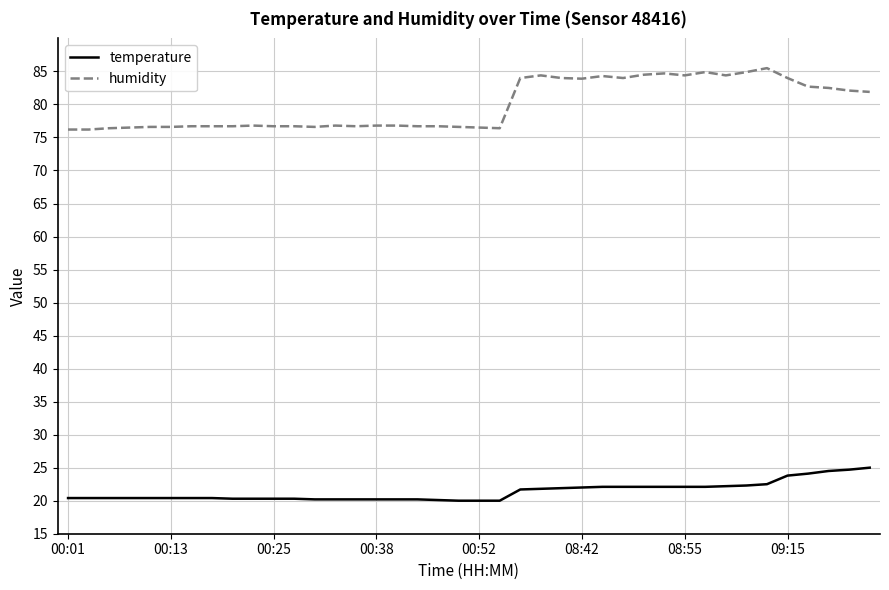

Does the chart display data point markers on the line(s)?

No